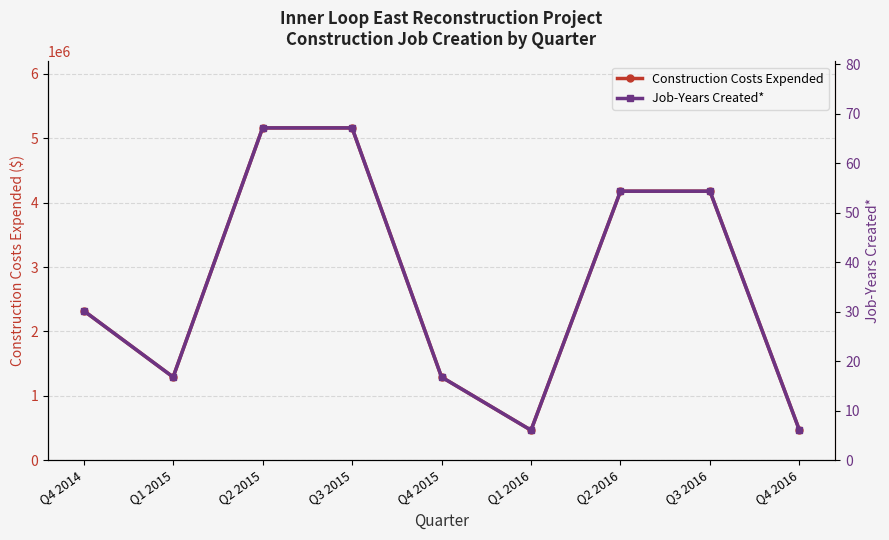

The Job-Years Created* series shows 117.5 at Q3 2015. True or false?

False